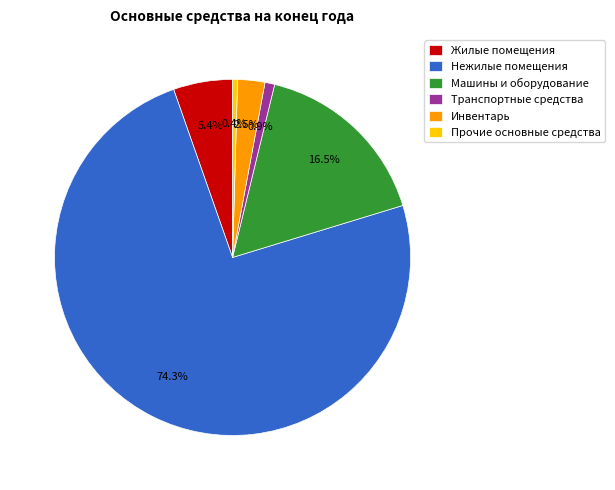

Does Нежилые помещения account for over 50% of the chart?

Yes